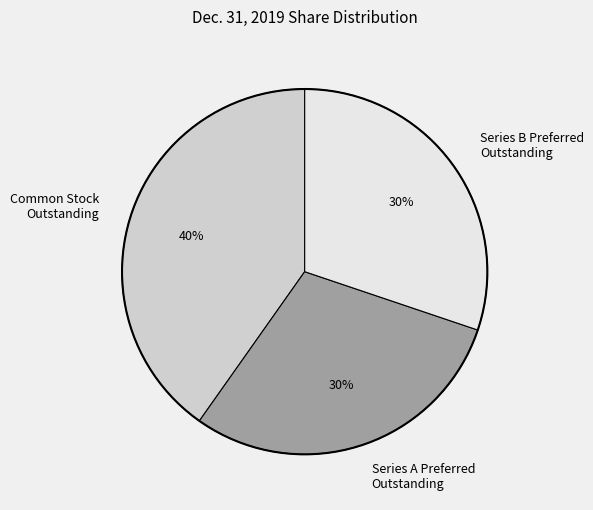

Which category has the biggest portion of the pie?

Common Stock Outstanding